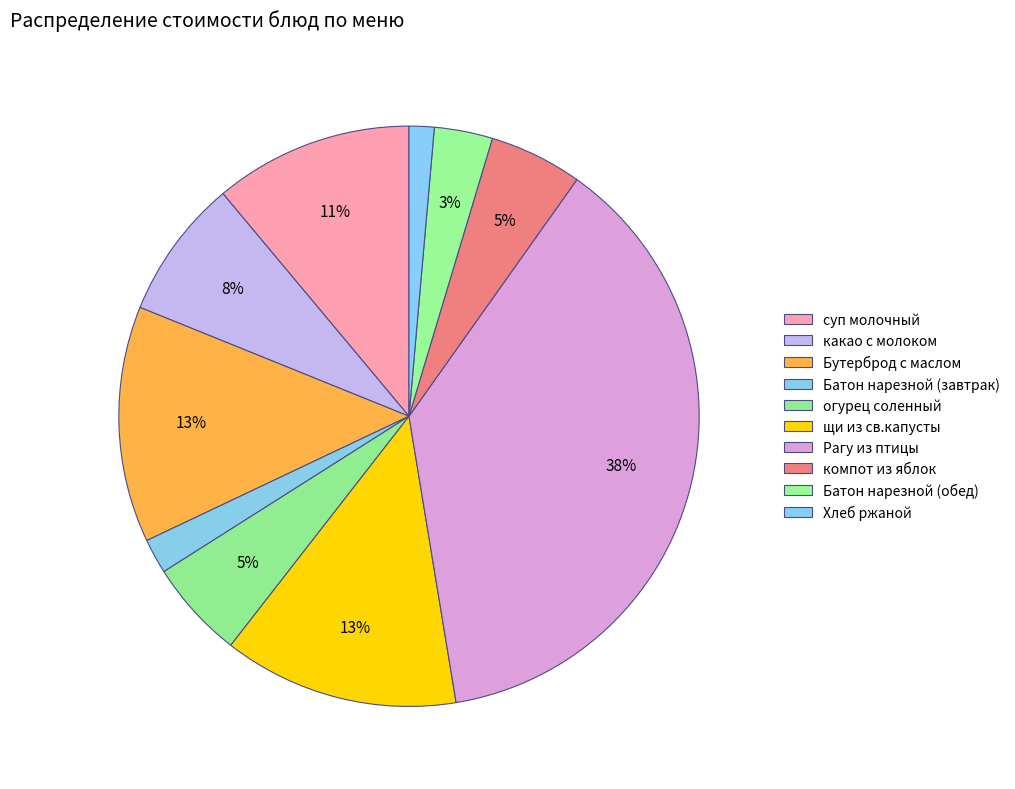

How many slices are in this pie chart?

10